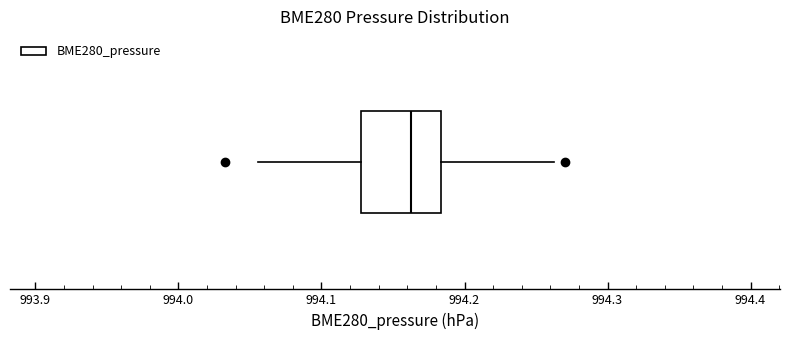

Where is the right edge of the box on the x-axis? The values are not printed on the chart, so give them approximately, as read against the axis.

994.18